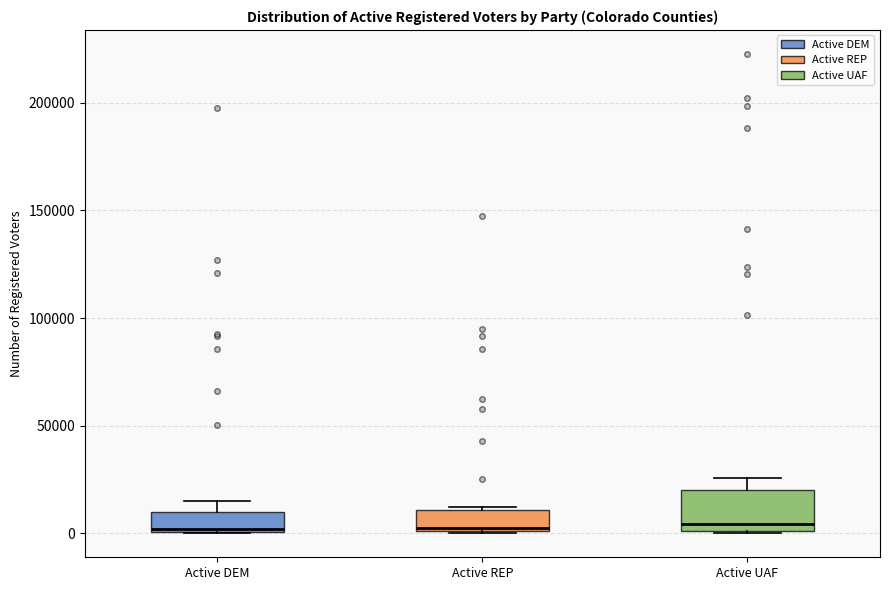

Comparing the boxes themselves (not the whiskers), which one is the tallest?

Active UAF